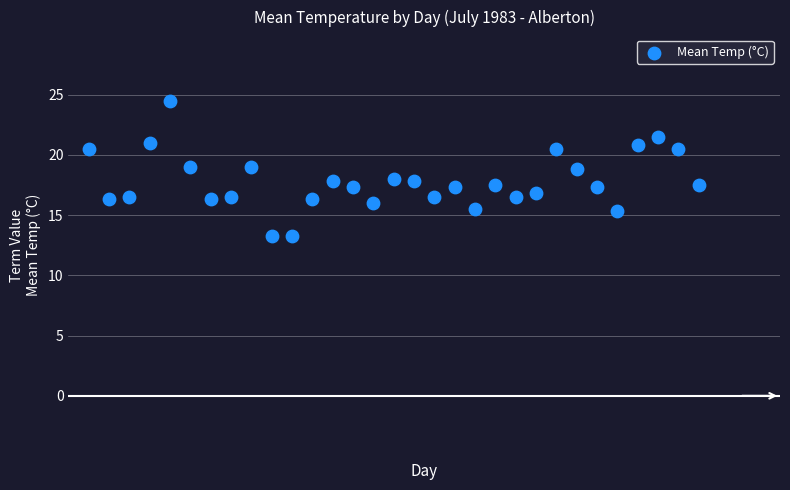

What is the range of Y values (max minus min)?

11.2